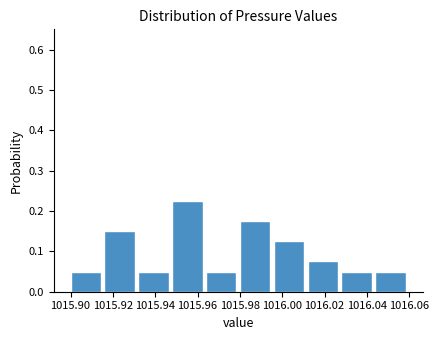

What is the height of the bar covering 1016.012 to 1016.028 on the x-axis? The values are not printed on the chart, so give them approximately, as read against the axis.

0.08